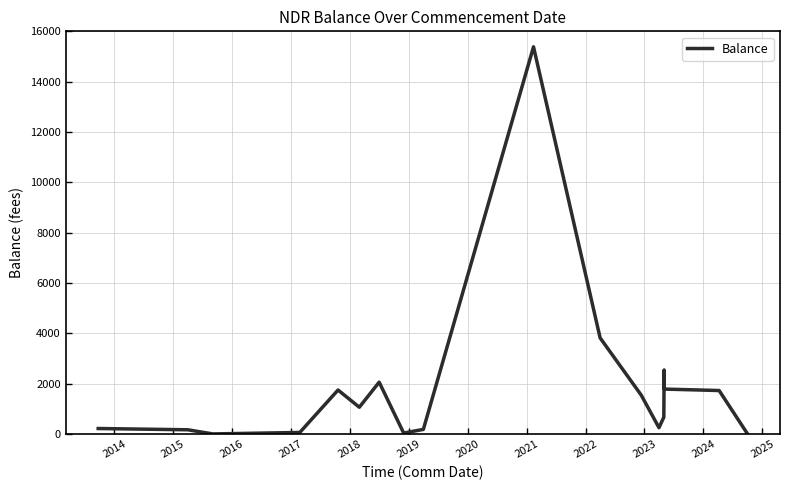

True or false: the data shows 82.1 at 14.

False